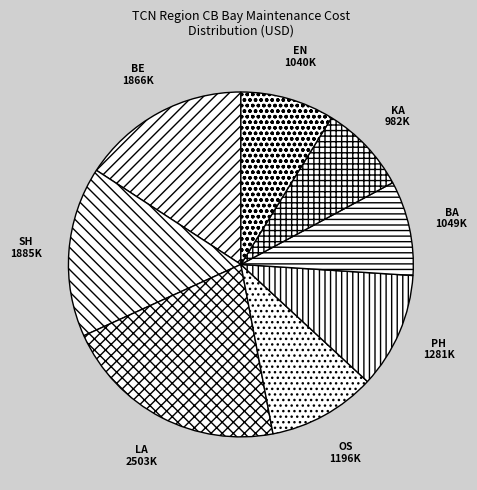

How many slices are in this pie chart?

8